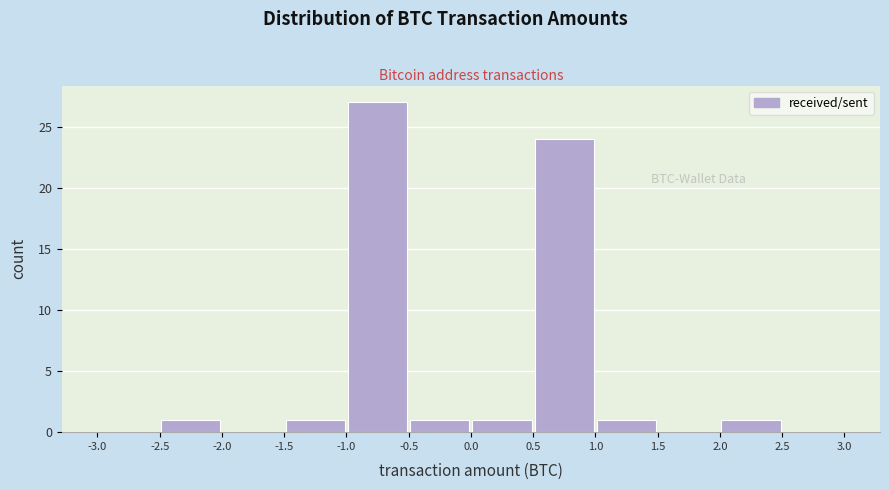

Reading left to right, transcribe this chart: for each bar, give the range it covers on the x-axis and its height. The values are not printed on the chart, so give them approximately, as read against the axis.

-3.0 to -2.5: 0
-2.5 to -2.0: 1
-2.0 to -1.5: 0
-1.5 to -1.0: 1
-1.0 to -0.5: 27
-0.5 to 0.0: 1
0.0 to 0.5: 1
0.5 to 1.0: 24
1.0 to 1.5: 1
1.5 to 2.0: 0
2.0 to 2.5: 1
2.5 to 3.0: 0